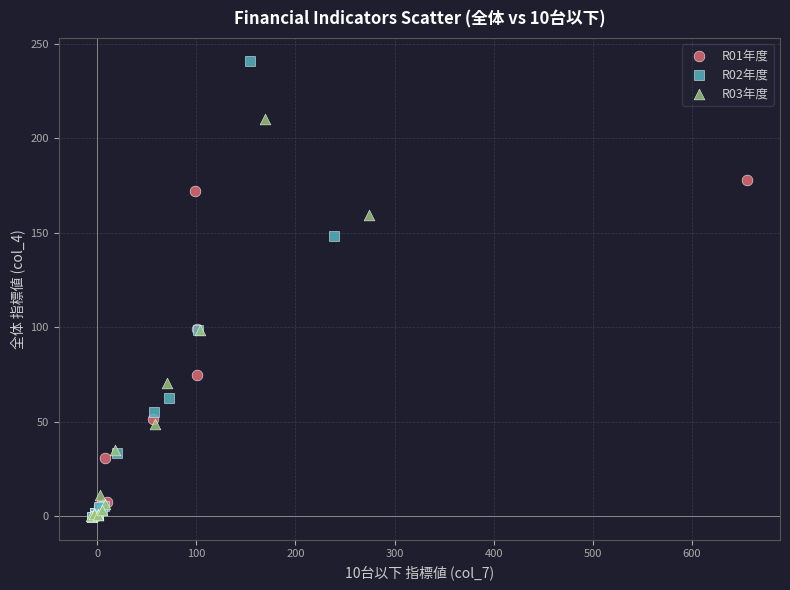

Which series reaches the maximum Y coordinate?

R02年度